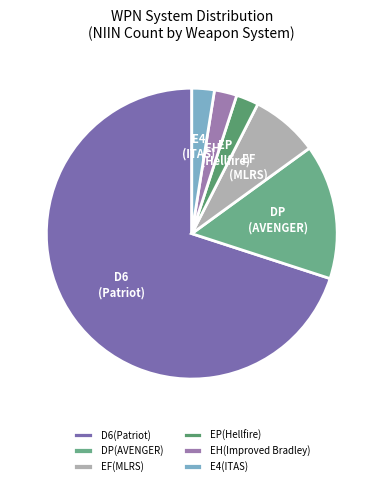

What is the largest slice in the pie chart?

D6(Patriot)